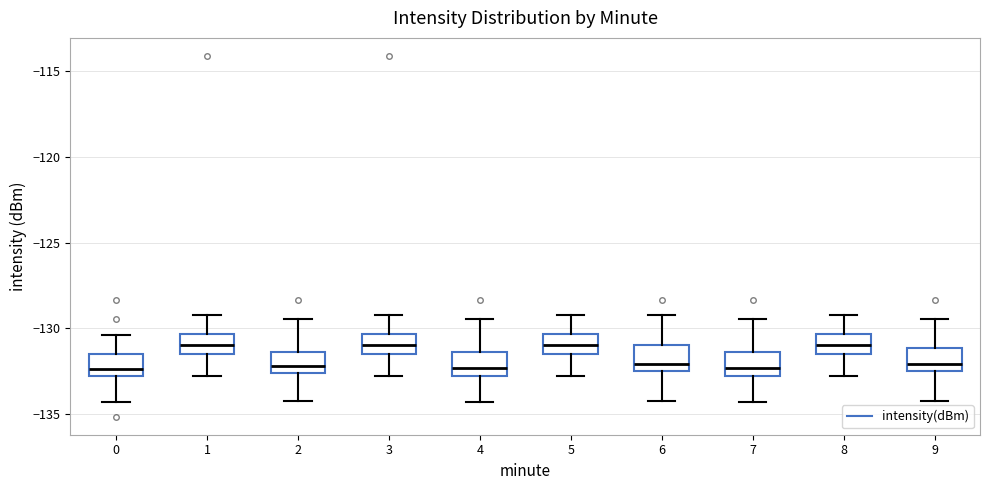

Reading left to right, read every box against the y-axis: the position of its median line, the range the box covers, and the ends of its whiskers. The values are not printed on the chart, so give them approximately, as read against the axis.

0: median -132.5, box -133.0 to -131.5, whiskers -134.5 to -130.5
1: median -131.0, box -131.5 to -130.5, whiskers -133.0 to -129.0
2: median -132.0, box -132.5 to -131.5, whiskers -134.0 to -129.5
3: median -131.0, box -131.5 to -130.5, whiskers -133.0 to -129.0
4: median -132.5 (just above the box's lower edge), box -132.5 to -131.5, whiskers -134.5 to -129.5
5: median -131.0, box -131.5 to -130.5, whiskers -133.0 to -129.0
6: median -132.0, box -132.5 to -131.0, whiskers -134.0 to -129.0
7: median -132.5 (just above the box's lower edge), box -132.5 to -131.5, whiskers -134.5 to -129.5
8: median -131.0, box -131.5 to -130.5, whiskers -133.0 to -129.0
9: median -132.0, box -132.5 to -131.0, whiskers -134.0 to -129.5